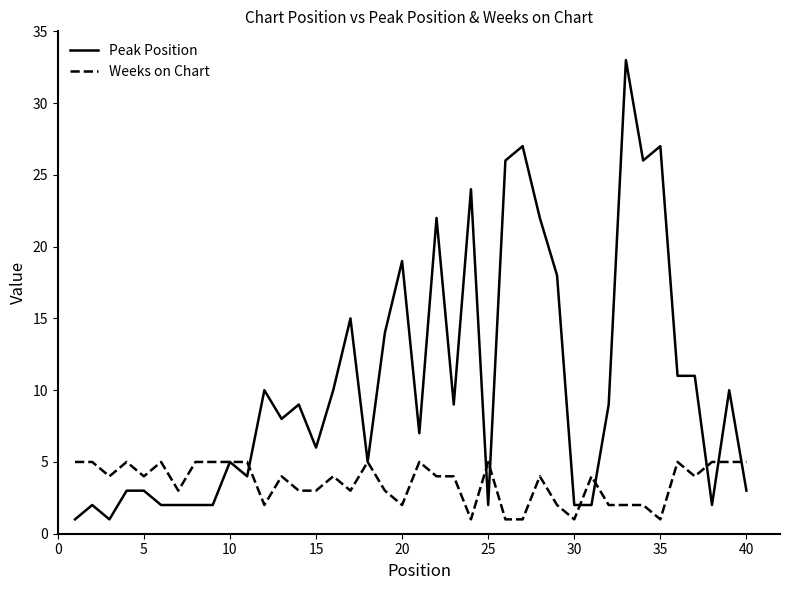

Which series has the largest range (max minus min)?

Peak Position